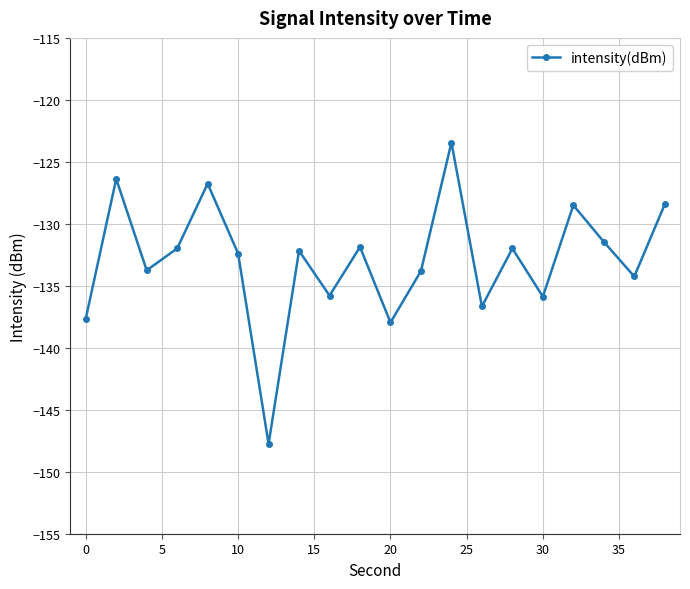

What is the value of the 15th point from the left?

-132.0